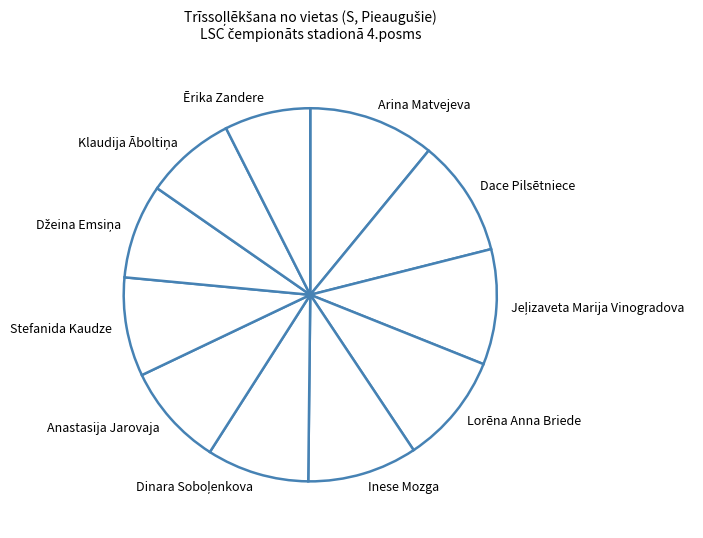

What is the largest slice in the pie chart?

Arina Matvejeva